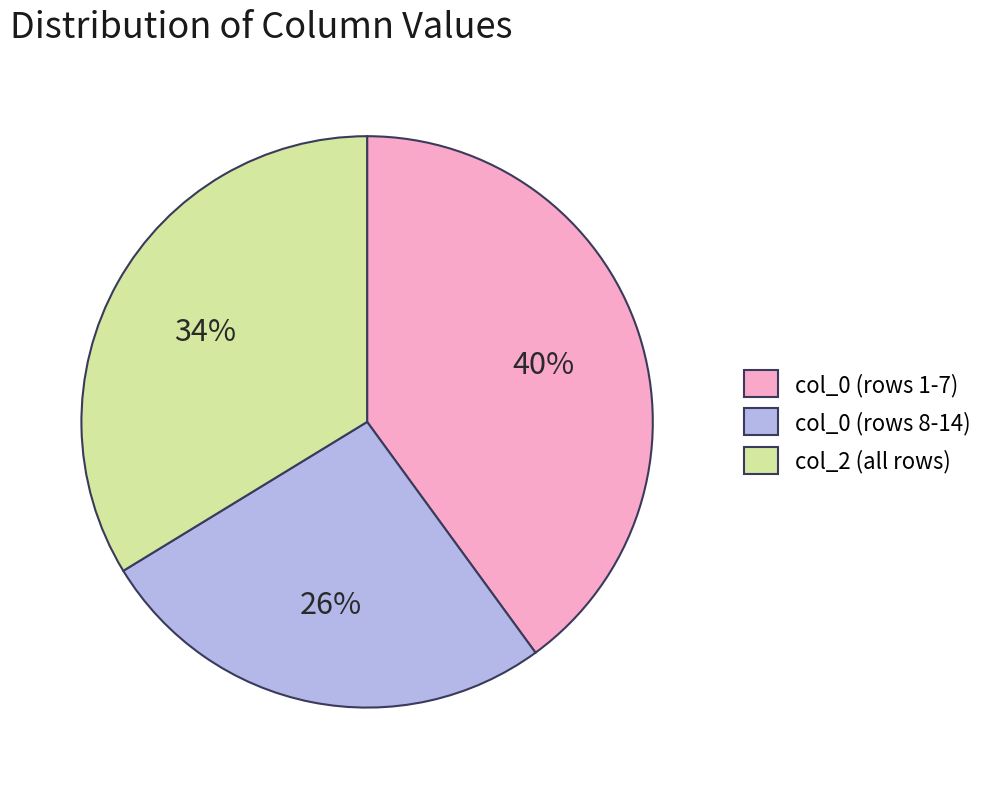

Is col_0 (rows 1-7) the majority of the pie?

No